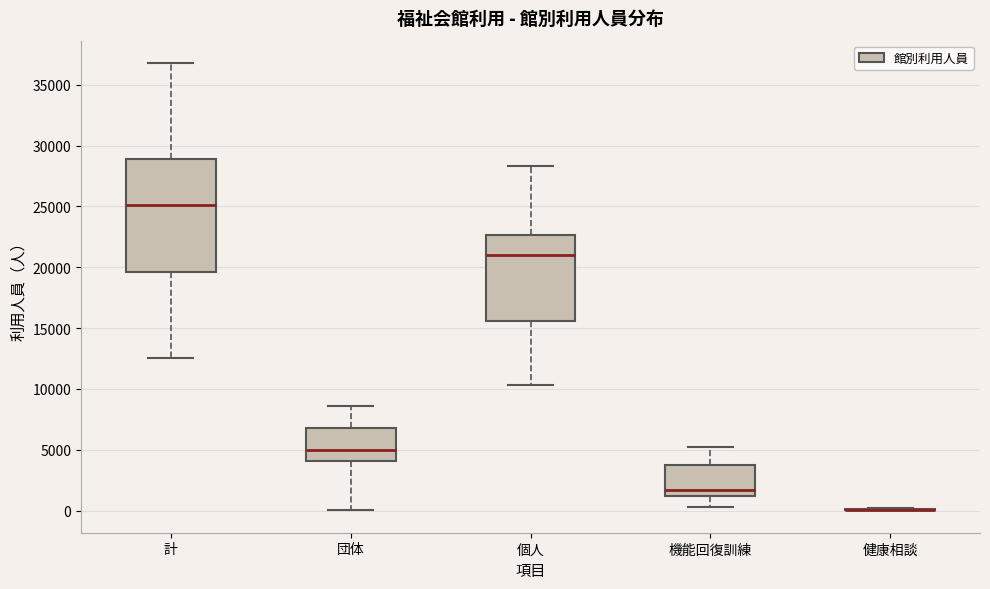

Reading left to right, transcribe this box plot: for each box, give where its median line is, the range the box spans, and where its two whiskers end, as read against the y-axis. The values are not printed on the chart, so give them approximately, as read against the axis.

計: median 25000, box 19500 to 29000, whiskers 12500 to 37000
団体: median 5000, box 4000 to 7000, whiskers 0 to 8500
個人: median 21000, box 15500 to 22500, whiskers 10500 to 28500
機能回復訓練: median 1500, box 1000 to 3500, whiskers 500 to 5000
健康相談: box collapsed to a line at 0, whiskers 0 to 0